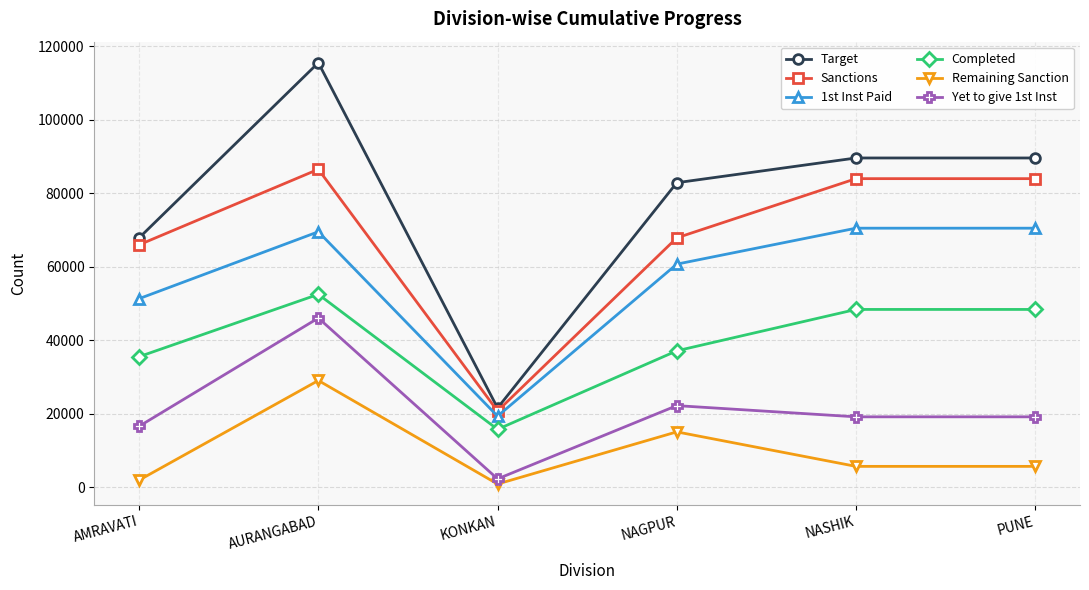

Reading left to right, what are all the values shown in this chart?

Target: AMRAVATI=67851	AURANGABAD=115535	KONKAN=21527	NAGPUR=82863	NASHIK=89602	PUNE=89602
Sanctions: AMRAVATI=65964	AURANGABAD=86520	KONKAN=20705	NAGPUR=67849	NASHIK=83973	PUNE=83973
1st Inst Paid: AMRAVATI=51296	AURANGABAD=69513	KONKAN=19302	NAGPUR=60694	NASHIK=70483	PUNE=70483
Completed: AMRAVATI=35501	AURANGABAD=52472	KONKAN=15716	NAGPUR=37089	NASHIK=48361	PUNE=48361
Remaining Sanction: AMRAVATI=1887	AURANGABAD=29014	KONKAN=822	NAGPUR=15023	NASHIK=5629	PUNE=5629
Yet to give 1st Inst: AMRAVATI=16555	AURANGABAD=46022	KONKAN=2225	NAGPUR=22169	NASHIK=19119	PUNE=19119